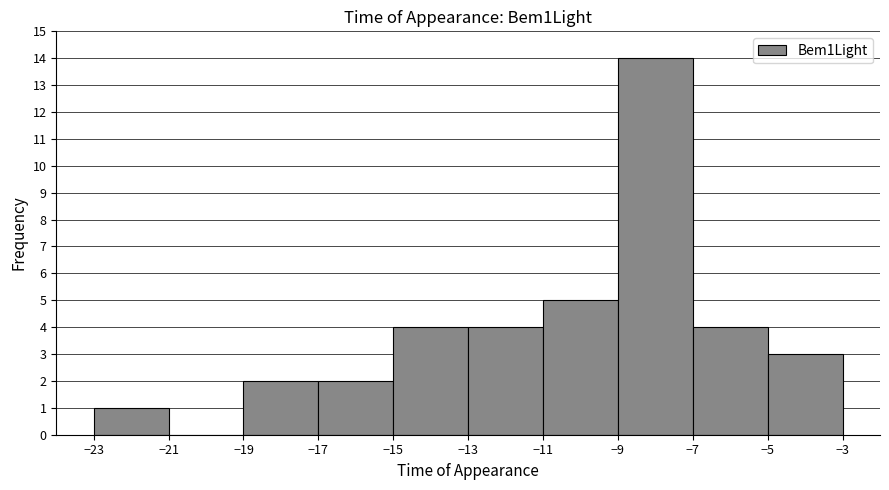

Reading left to right, list every bar in this chart as the range it spans on the x-axis followed by its height. The values are not printed on the chart, so give them approximately, as read against the axis.

-23 to -21: 1
-21 to -19: 0
-19 to -17: 2
-17 to -15: 2
-15 to -13: 4
-13 to -11: 4
-11 to -9: 5
-9 to -7: 14
-7 to -5: 4
-5 to -3: 3